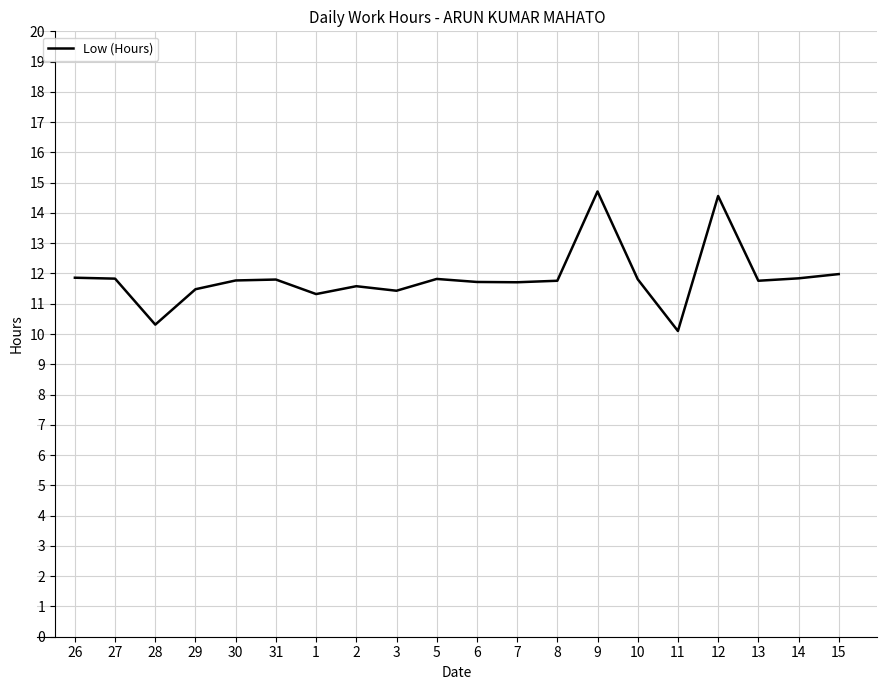

The chart shows a value of 5.2 at 15. True or false?

False